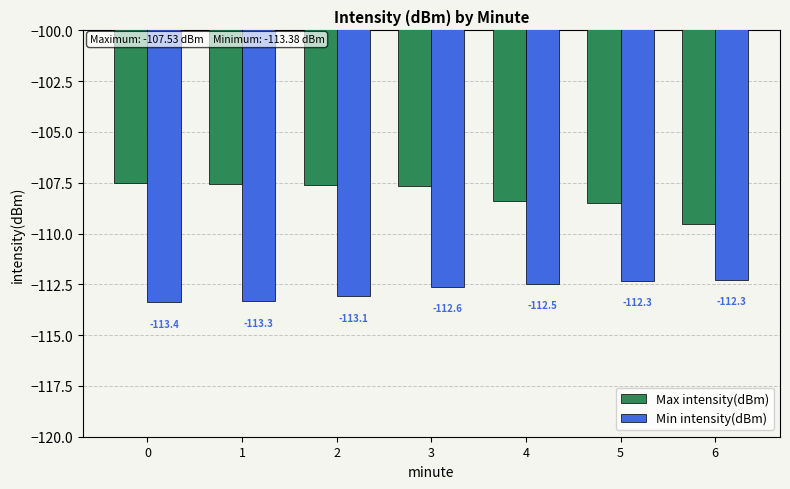

Is it true that Min intensity(dBm) equals -23.5 at 4?

False